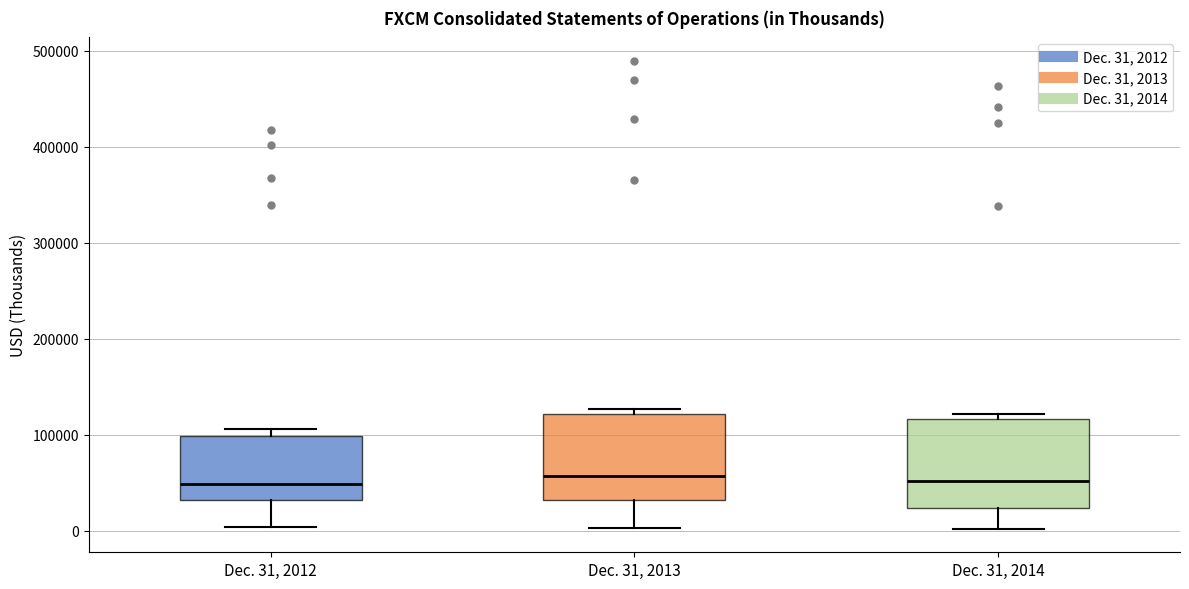

Reading left to right, read every box against the y-axis: the position of its median line, the range the box covers, and the ends of its whiskers. The values are not printed on the chart, so give them approximately, as read against the axis.

Dec. 31, 2012: median 50000, box 30000 to 100000, whiskers 0 to 110000
Dec. 31, 2013: median 60000, box 30000 to 120000, whiskers 0 to 130000
Dec. 31, 2014: median 50000, box 20000 to 120000, whiskers 0 to 120000 (just above the box's upper edge)